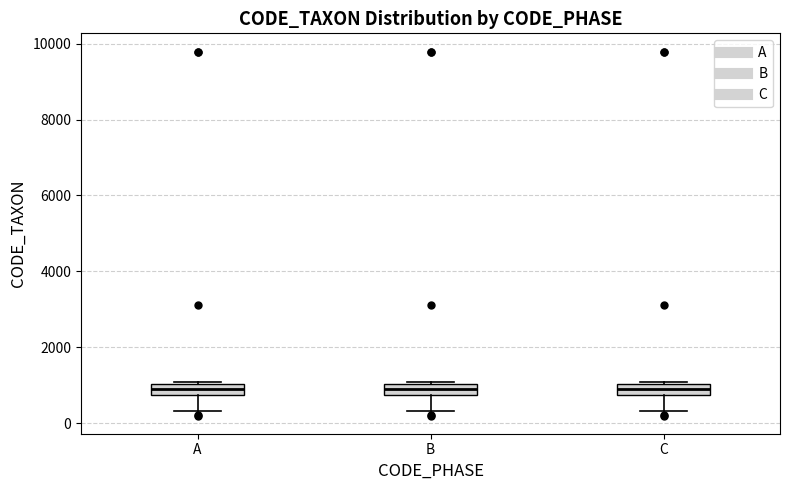

Where is the upper edge of the box for C on the y-axis? The values are not printed on the chart, so give them approximately, as read against the axis.

1000